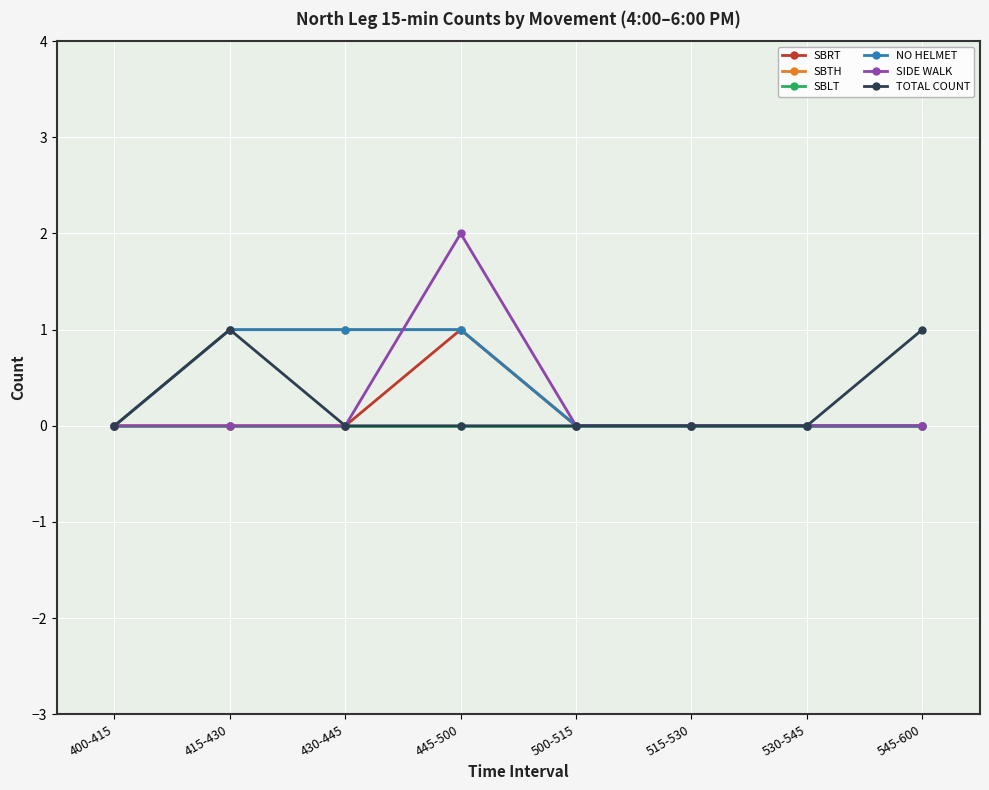

True or false: TOTAL COUNT and NO HELMET intersect in this chart.

False